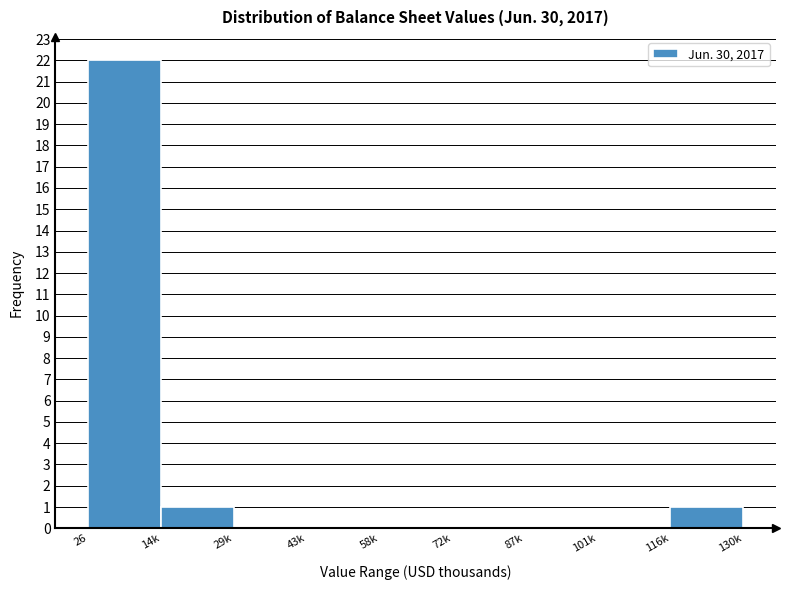

Reading left to right, what are all the values shown in this chart?

26=22	14k=1	29k=0	43k=0	58k=0	72k=0	87k=0	101k=0	116k=1